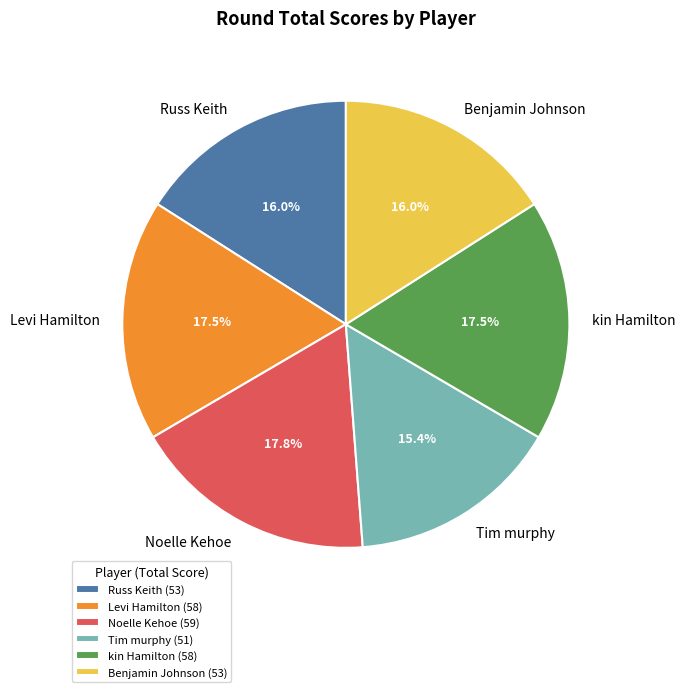

Is there any slice that represents more than half of the pie?

No